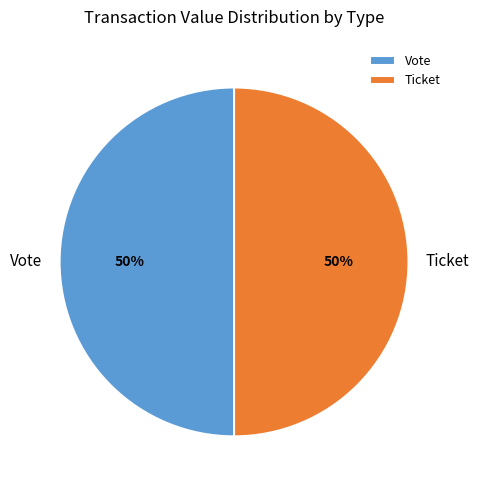

To the nearest percent, what percentage of the pie is Vote?

50%